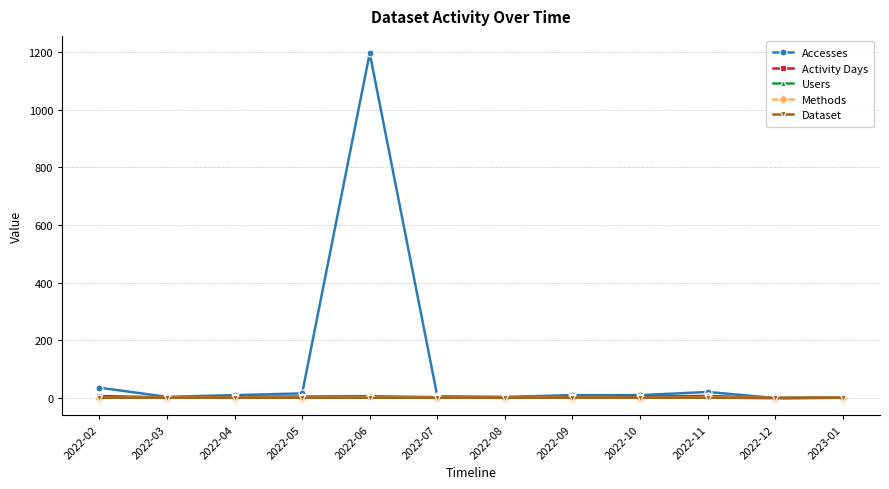

What position from the right is 2022-11?

3